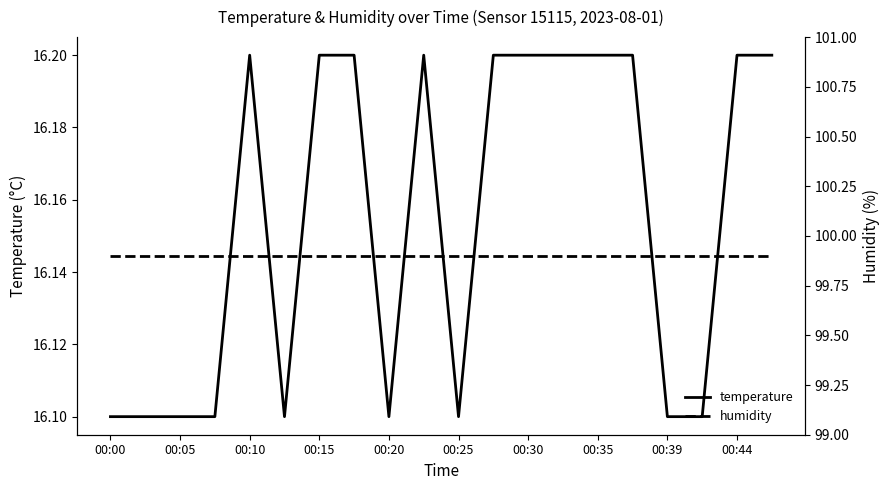

True or false: humidity and temperature intersect in this chart.

False